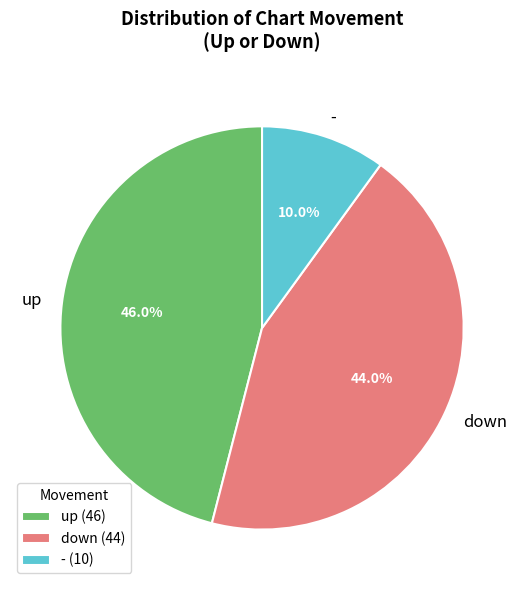

To the nearest percent, what is the combined percentage of - and up?

56%